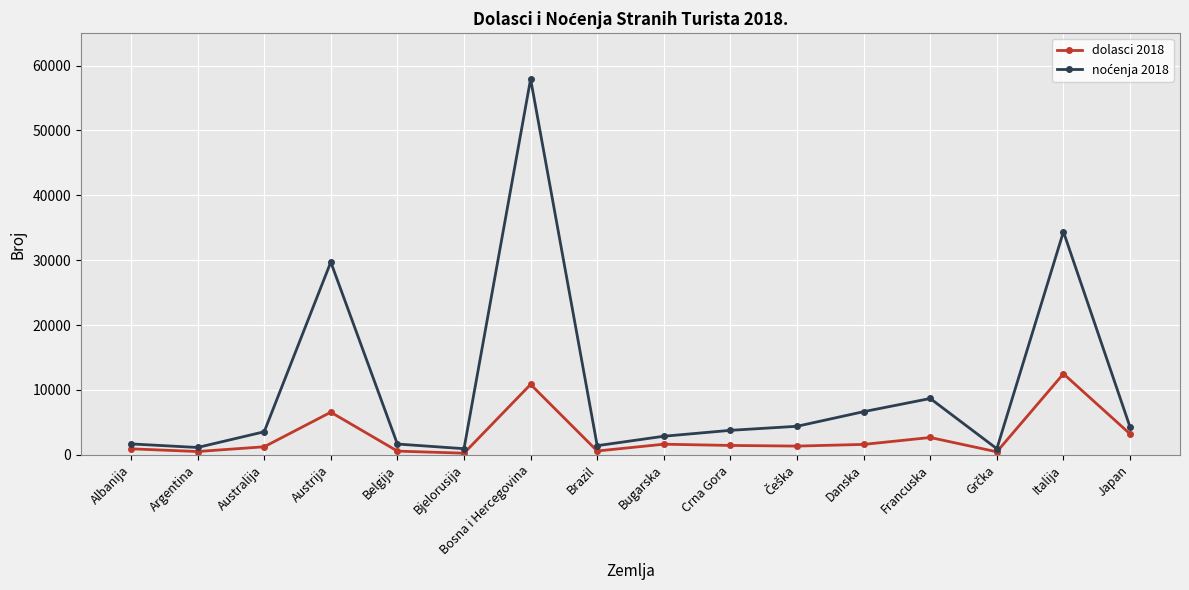

At which category is the sum across all series the highest?

Bosna i Hercegovina